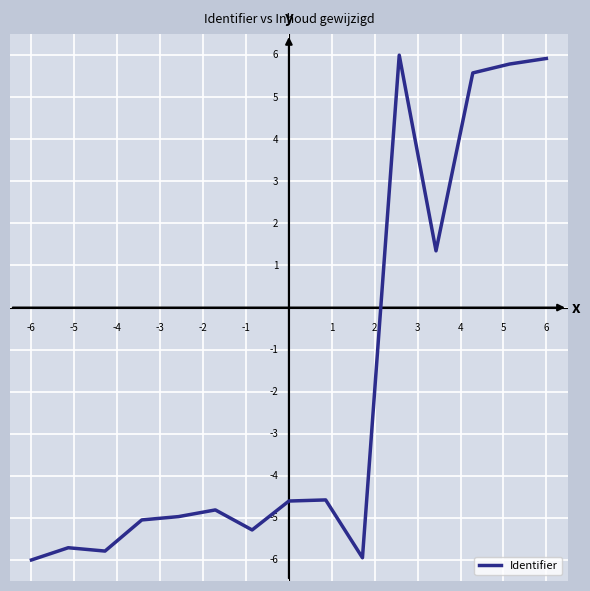

What is the minimum value shown in the chart?

-6.0